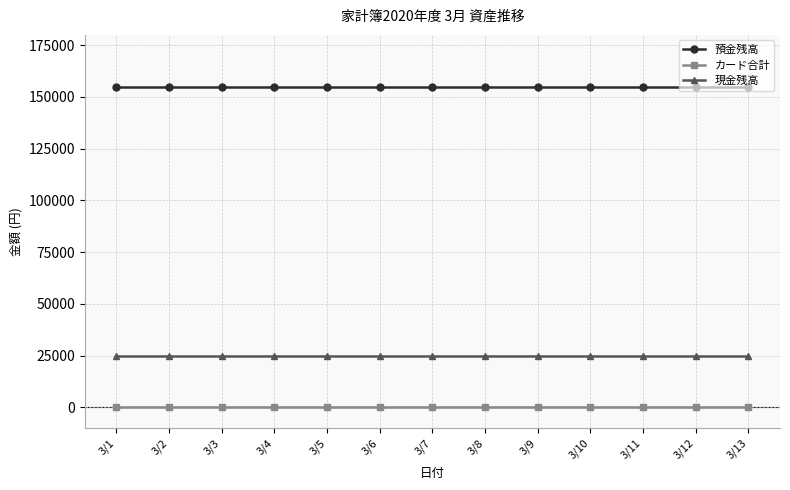

What is the lowest value of the 預金残高 series?

155000